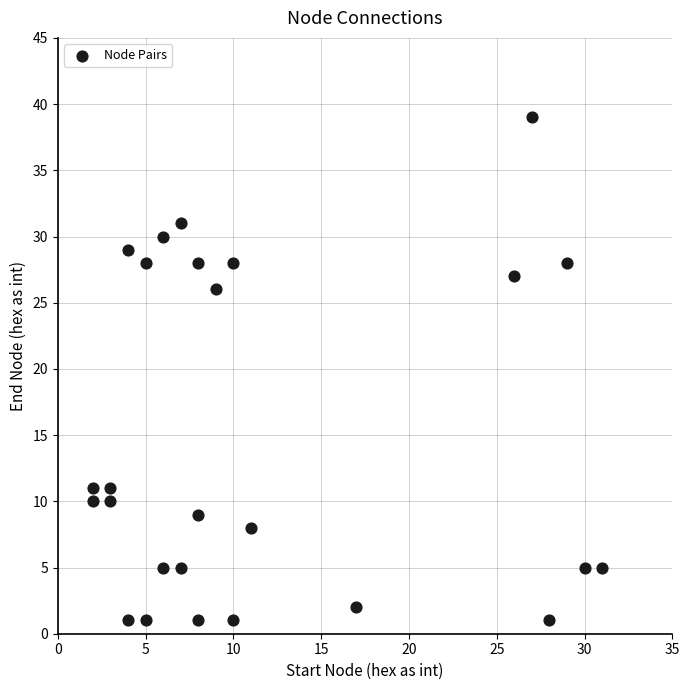

What Y value in the scatter plot is closest to 20?

26